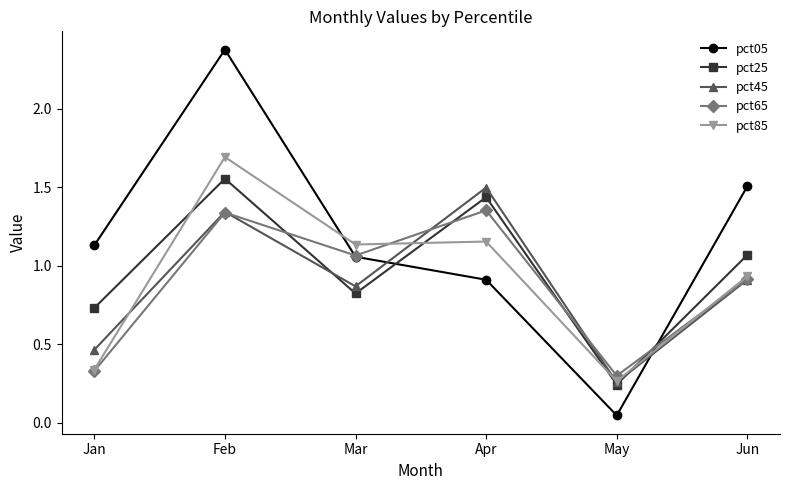

Which category has the highest value in the pct85 series?

Feb